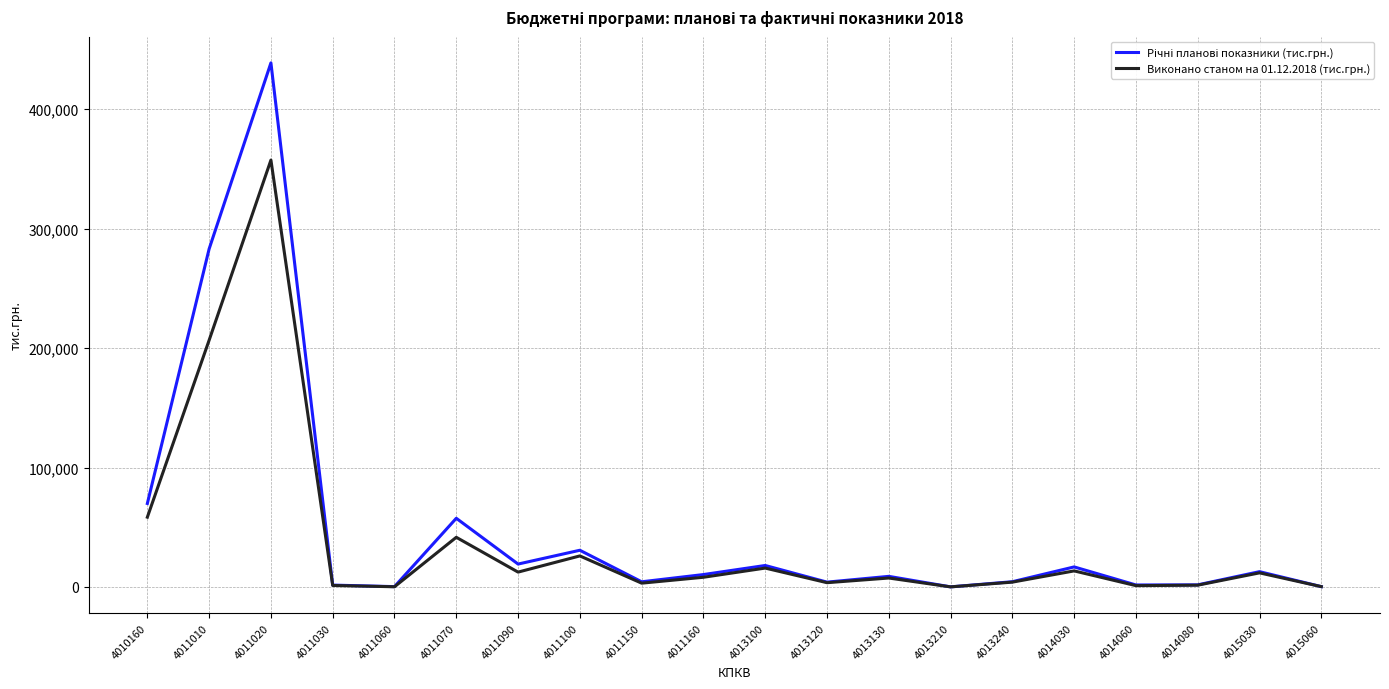

How many interior local valleys does the Виконано станом на 01.12.2018 (тис.грн.) series have?

6